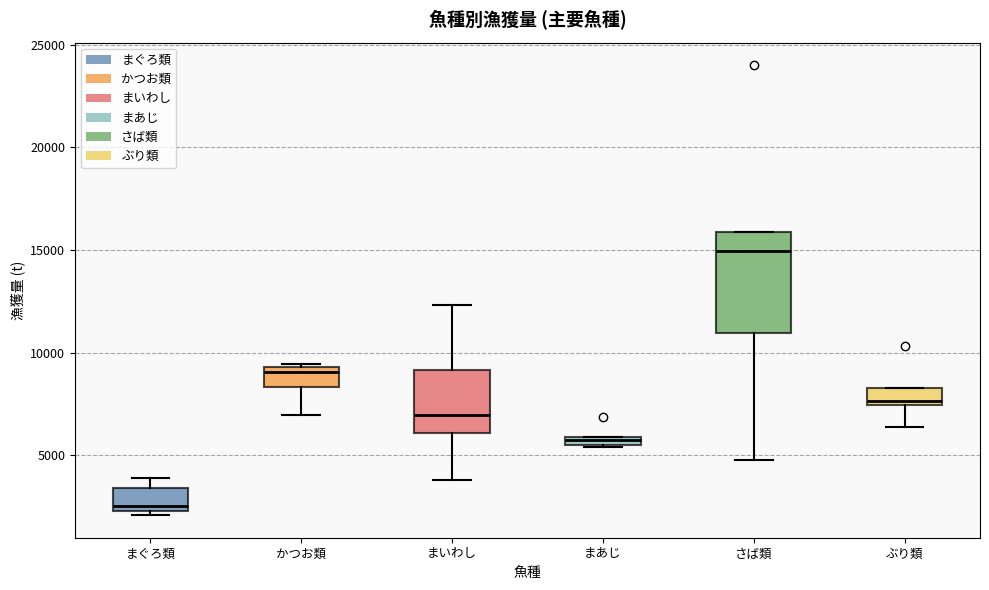

Comparing the boxes themselves (not the whiskers), which one is the tallest?

さば類